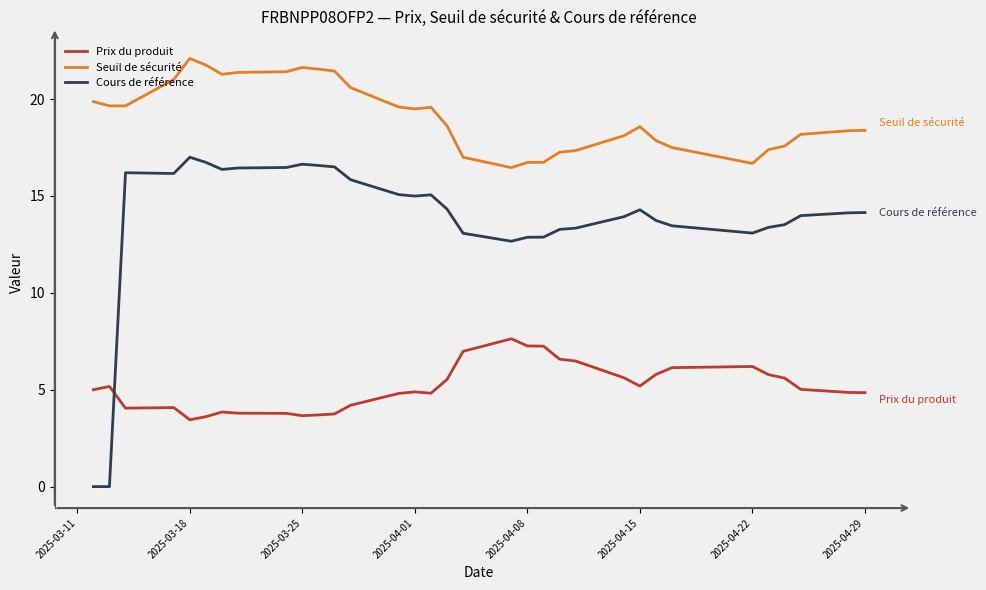

What is the difference between the maximum and minimum values in the Cours de référence series?

17.0